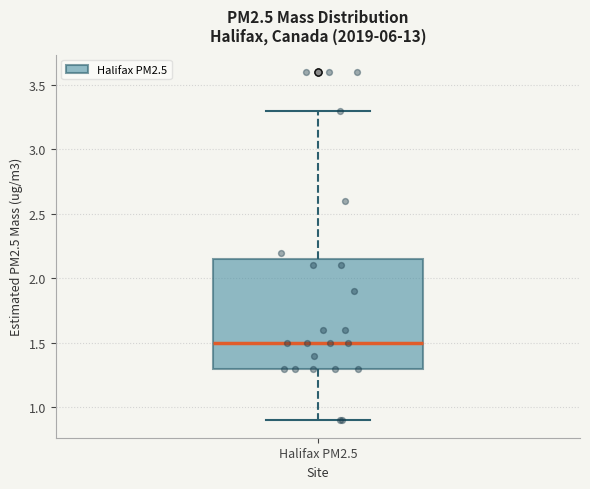

Transcribe this box plot: give where the median line is, the range the box spans, and where the two whiskers end, as read against the y-axis. The values are not printed on the chart, so give them approximately, as read against the axis.

median 1.50, box 1.30 to 2.15, whiskers 0.90 to 3.30